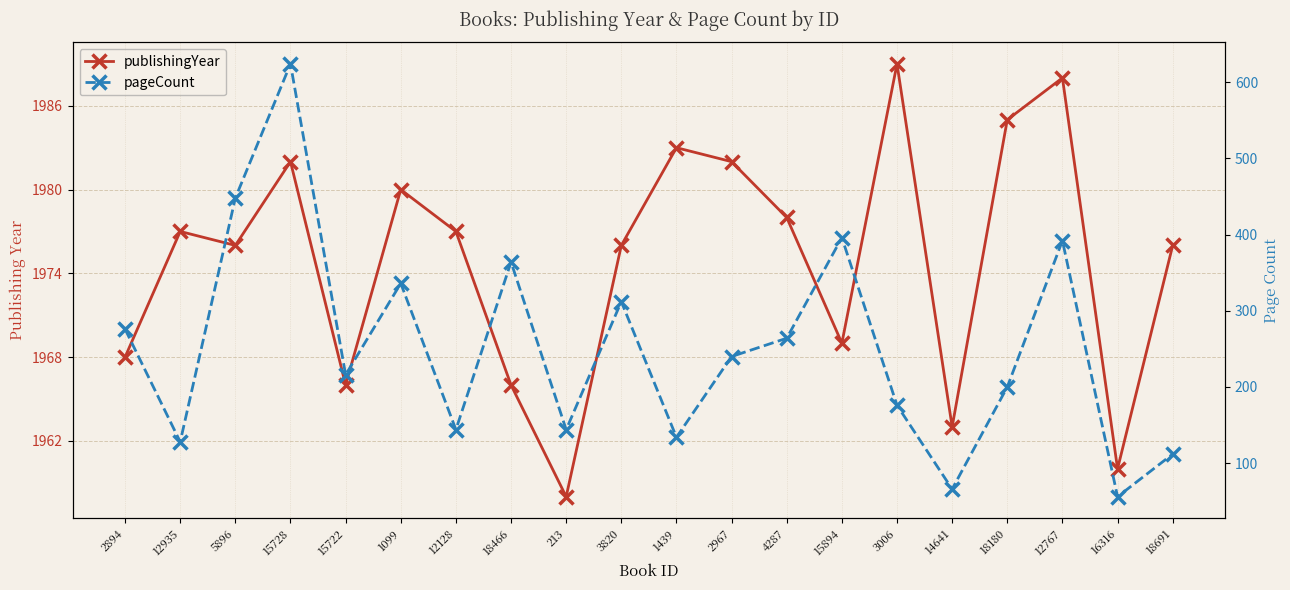

What is the label of the 18th point from the left?

12767